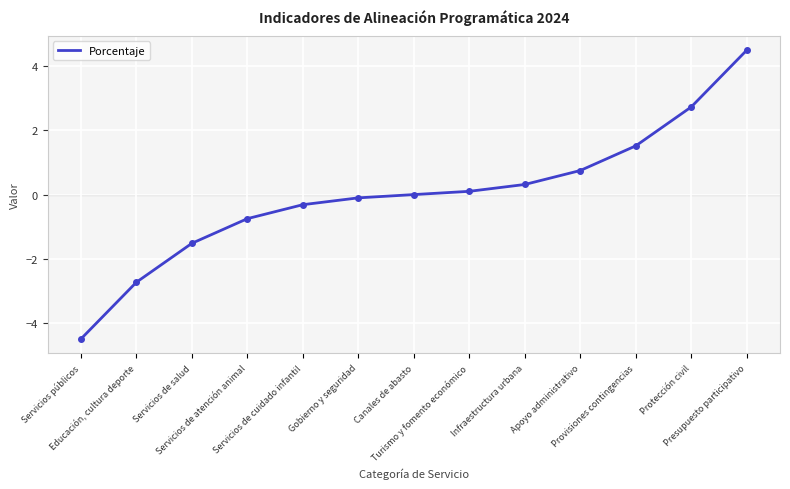

What is the maximum value shown in the chart?

4.5